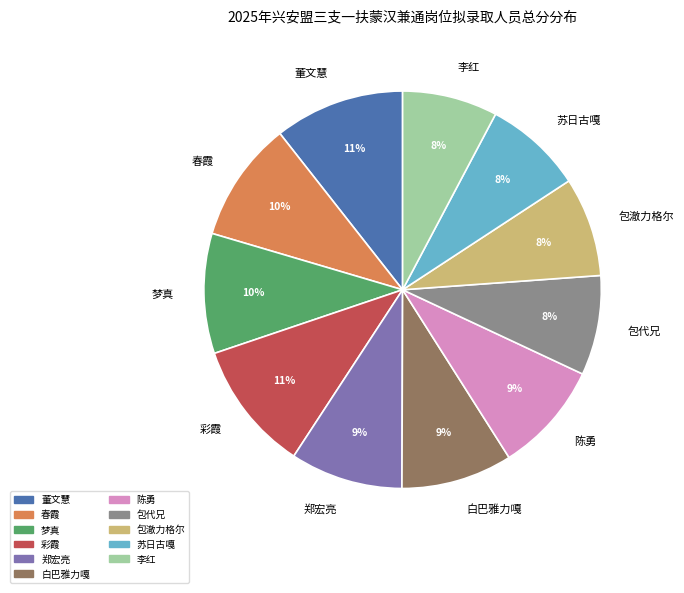

Is it true that 陈勇 is 1% of the pie?

False